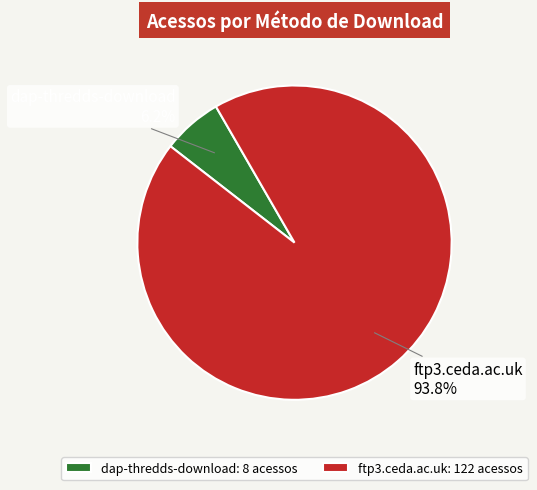

Rank the categories by value from highest to lowest.

ftp3.ceda.ac.uk, dap-thredds-download